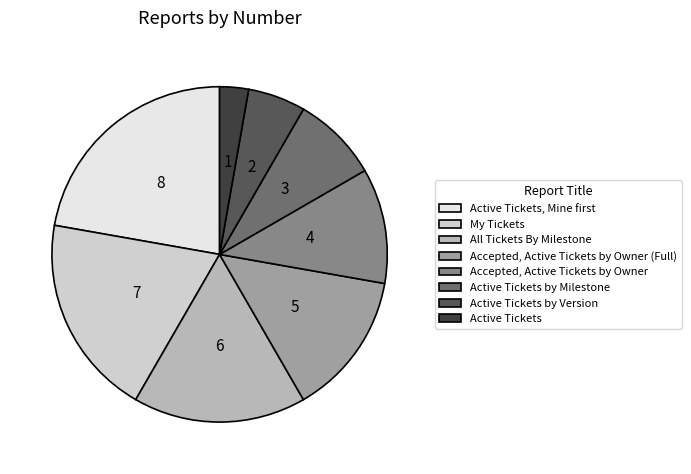

Does Active Tickets by Version represent more than half of the total?

No